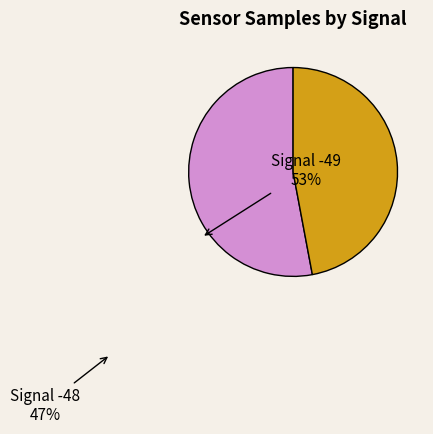

Does any single category account for the majority?

Yes